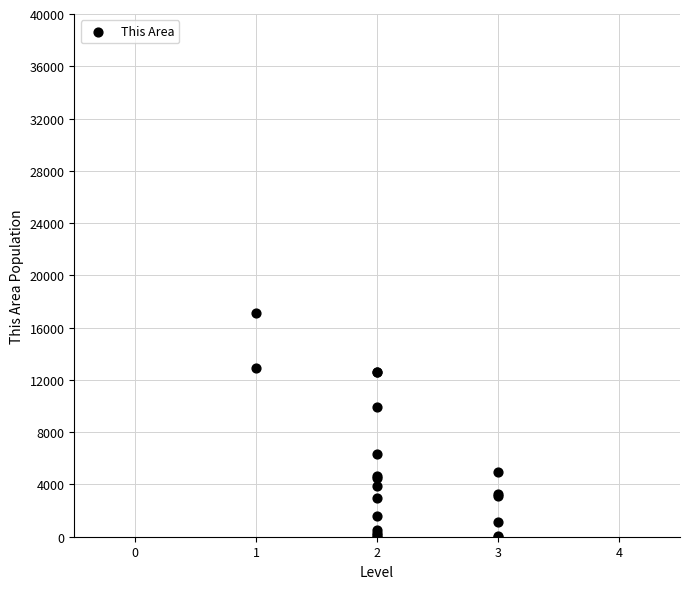

What Y value in the scatter plot is closest to 8549?

9904